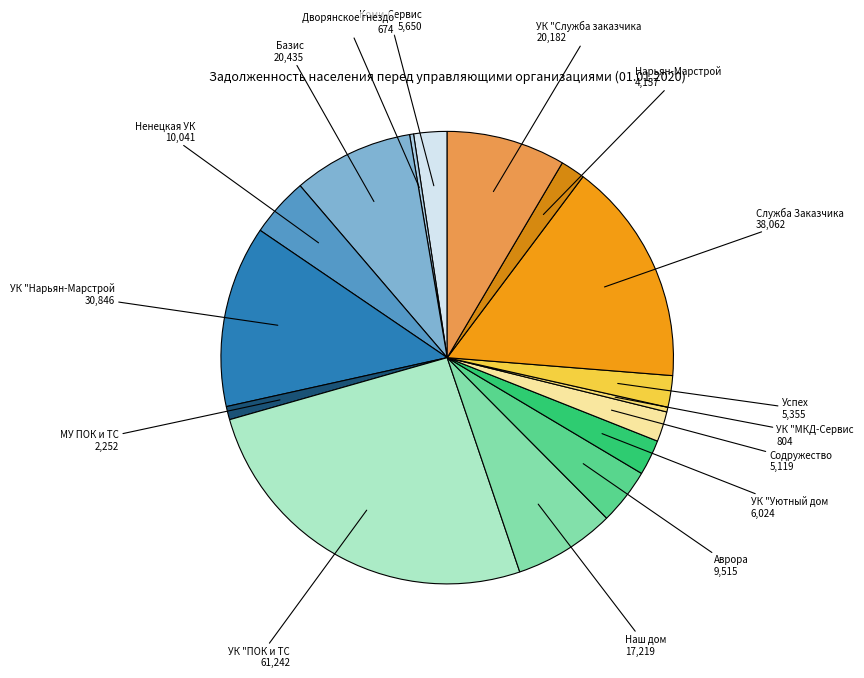

Which slice is the smallest?

ТСЖ "Дворянское гнездо"